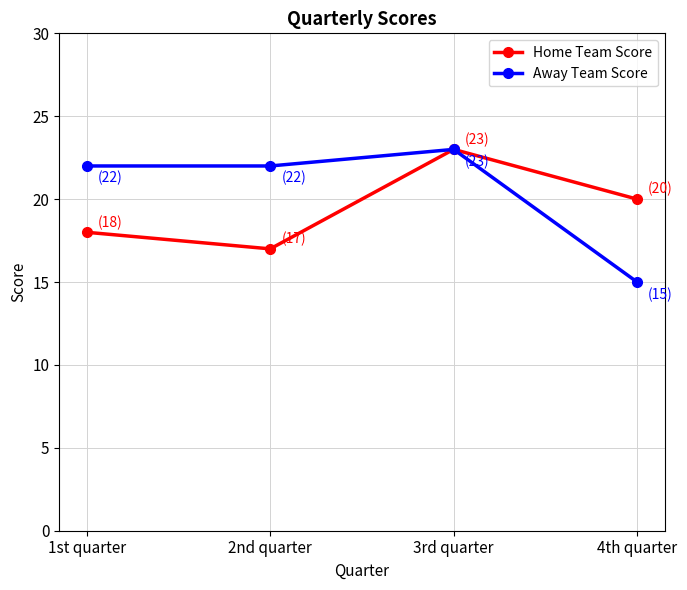

What are all the series names shown in the legend?

Home Team Score, Away Team Score